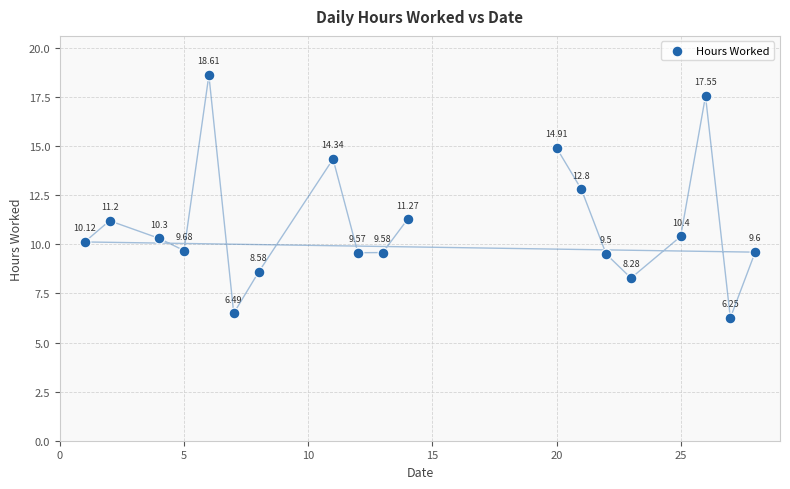

What is the range of Y values (max minus min)?

12.4